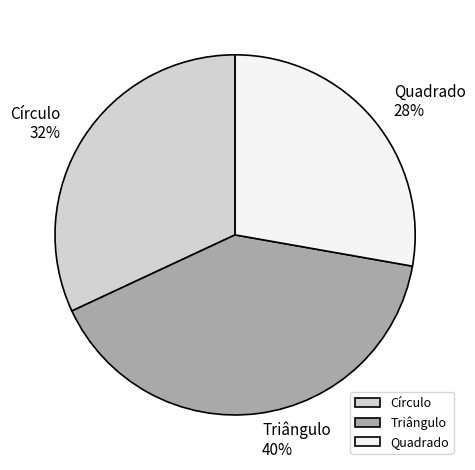

Does Quadrado represent more than half of the total?

No